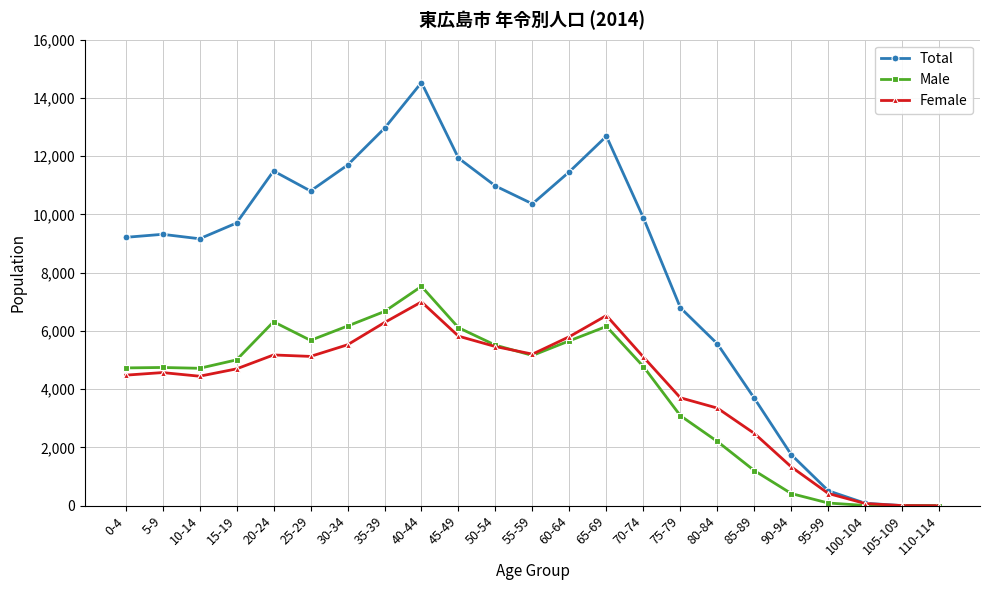

What is the maximum value shown in the chart?

14530